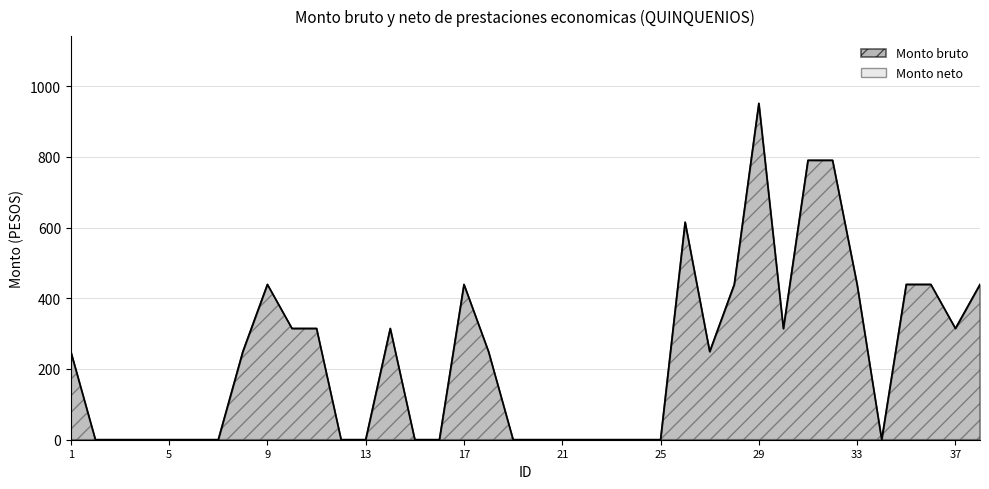

Is it true that the value at 20 is 0.0?

True